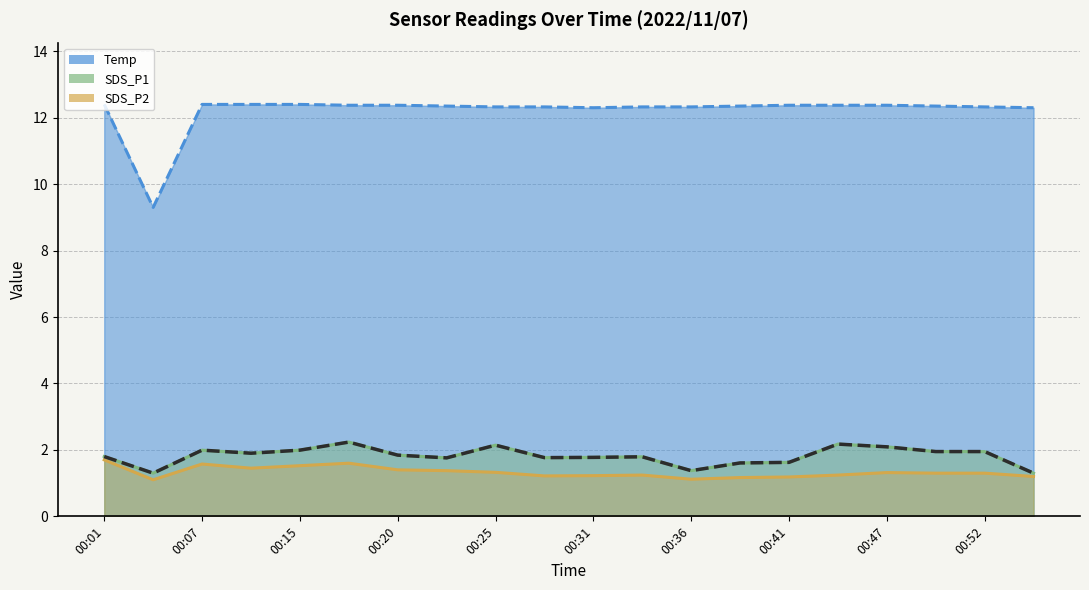

At which label is SDS_P2 closest to 1?

00:39